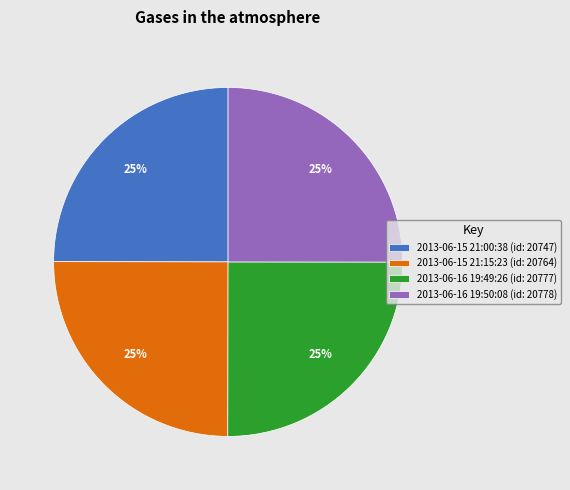

Count the number of slices in the pie.

4